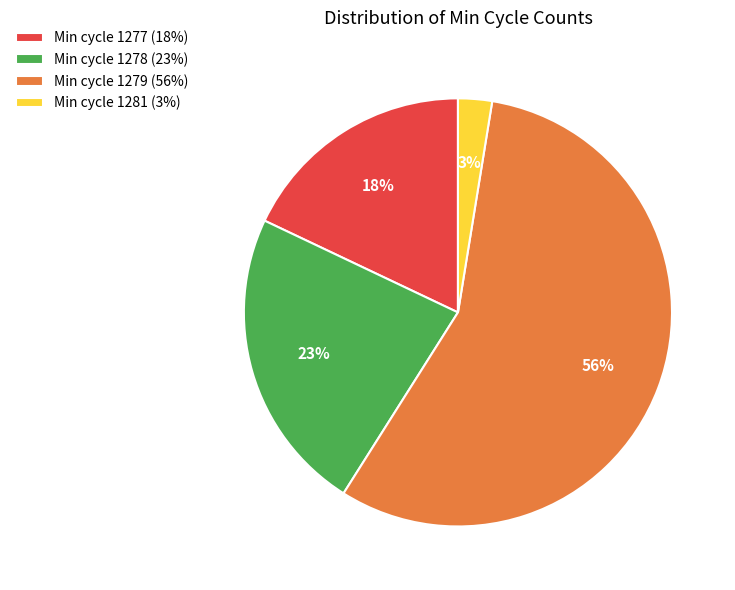

Rank the categories by value from lowest to highest.

Min cycle 1281 (3%), Min cycle 1277 (18%), Min cycle 1278 (23%), Min cycle 1279 (56%)